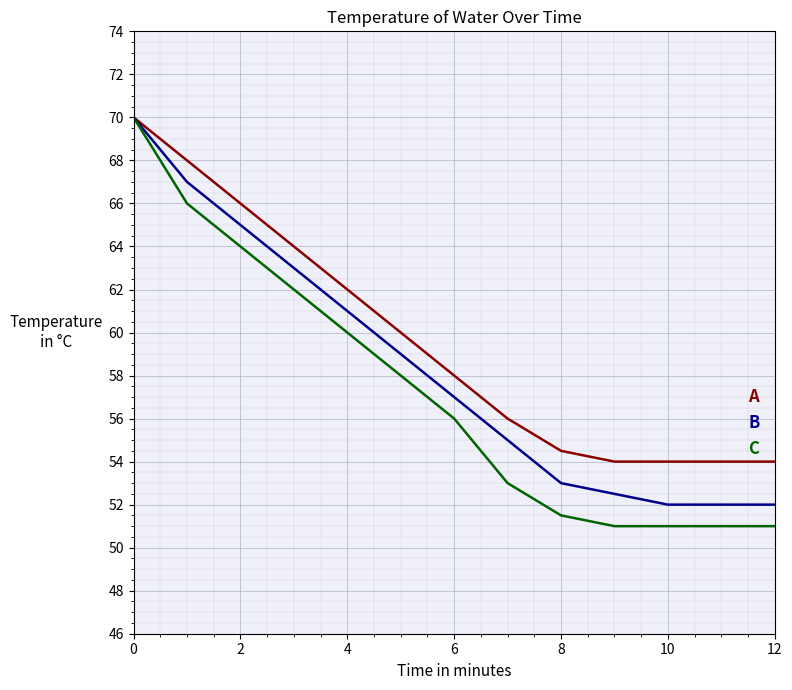

What are all the series names shown in the legend?

A, B, C